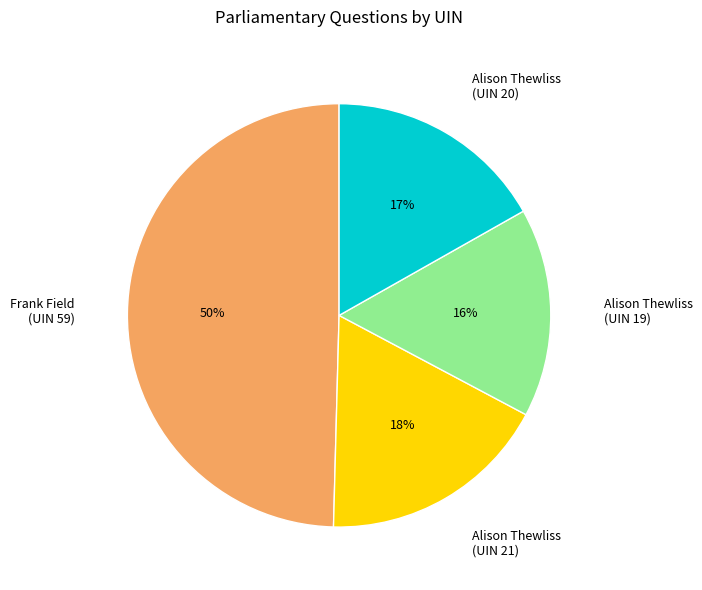

Do Alison Thewliss (UIN 20) and Alison Thewliss (UIN 19) together represent more than half of the pie?

No